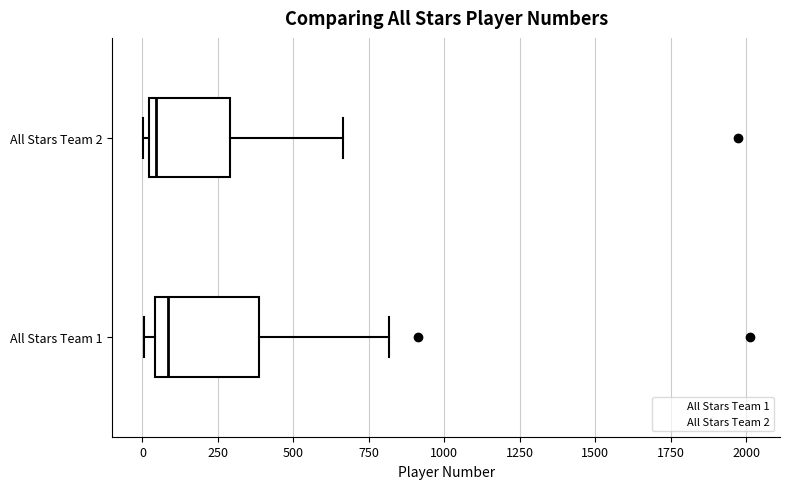

Reading bottom to top, read every box against the x-axis: the position of its median line, the range the box covers, and the ends of its whiskers. The values are not printed on the chart, so give them approximately, as read against the axis.

All Stars Team 1: median 100, box 50 to 400, whiskers 0 to 800
All Stars Team 2: median 50, box 0 to 300, whiskers 0 (just left of the box's left edge) to 650